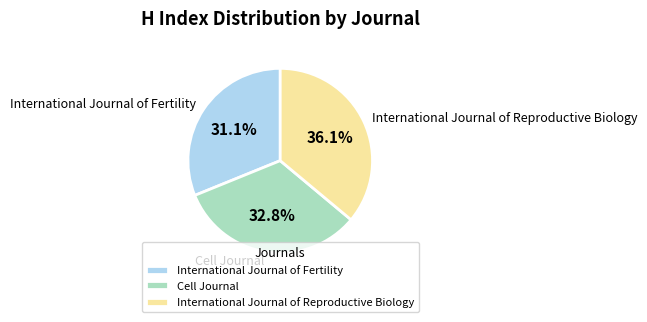

To the nearest percent, what portion does International Journal of Reproductive Biology represent?

36%